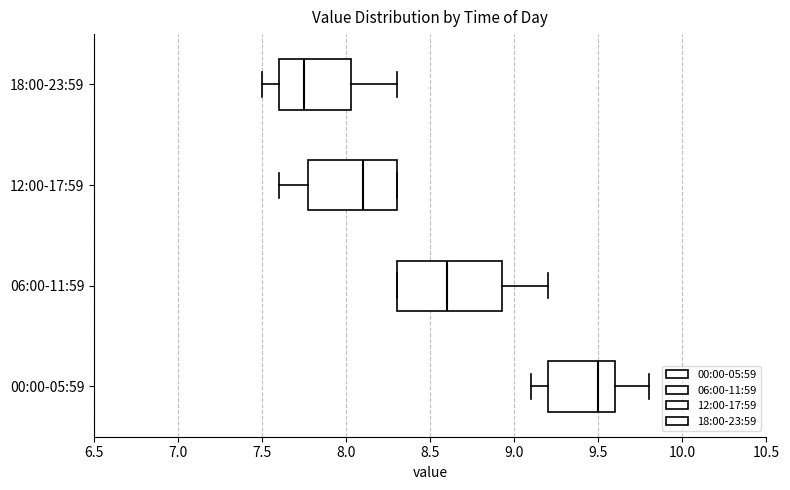

Reading bottom to top, transcribe this box plot: for each box, give where its median line is, the range the box spans, and where its two whiskers end, as read against the x-axis. The values are not printed on the chart, so give them approximately, as read against the axis.

00:00-05:59: median 9.50, box 9.20 to 9.60, whiskers 9.10 to 9.80
06:00-11:59: median 8.60, box 8.30 to 8.95, whiskers 8.30 to 9.20
12:00-17:59: median 8.10, box 7.80 to 8.30, whiskers 7.60 to 8.30
18:00-23:59: median 7.75, box 7.60 to 8.05, whiskers 7.50 to 8.30